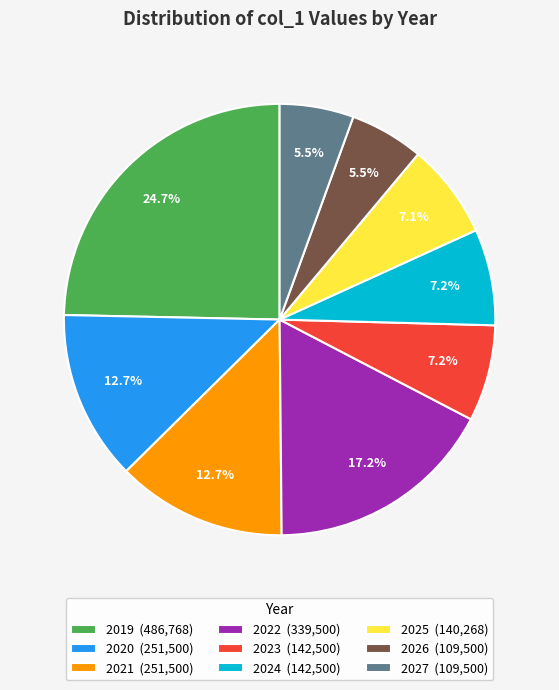

Does 2019 account for over 50% of the chart?

No